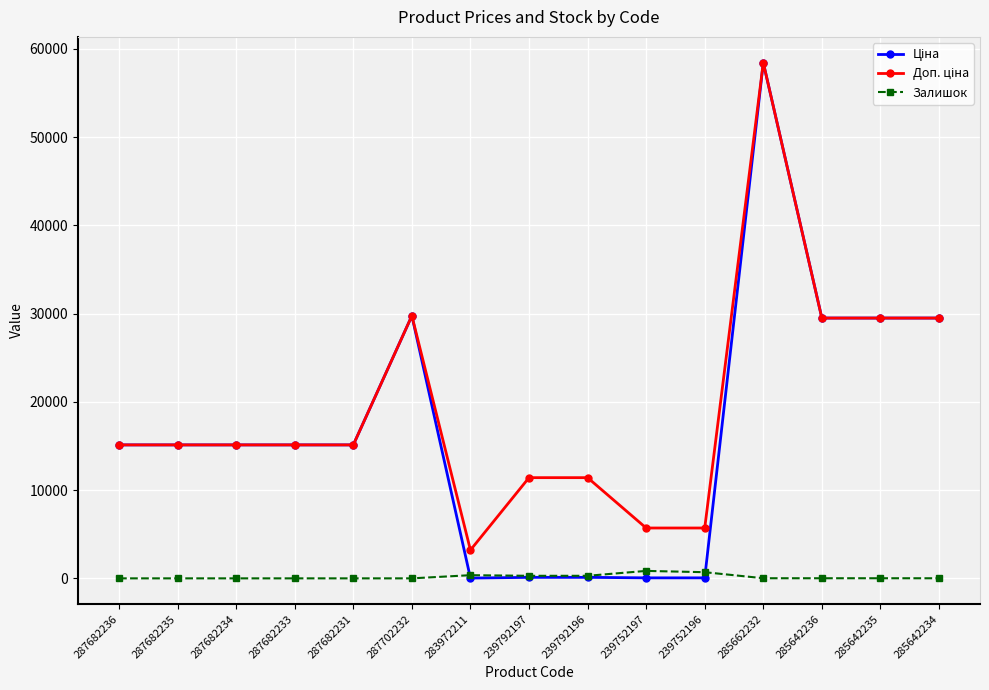

What is the spread (max minus min) of values at 287682234?

15120.0